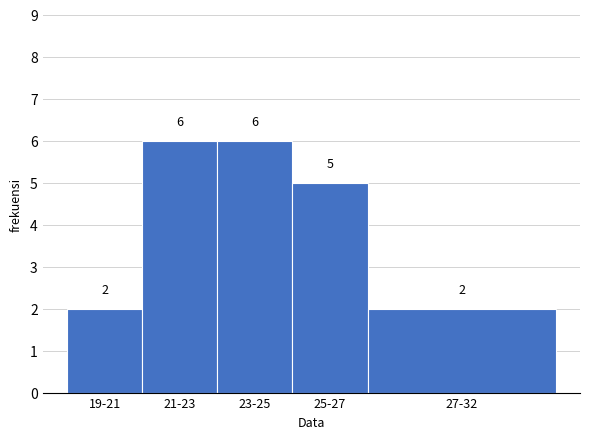

Reading left to right, what are all the values shown in this chart?

19-21=2	21-23=6	23-25=6	25-27=5	27-32=2